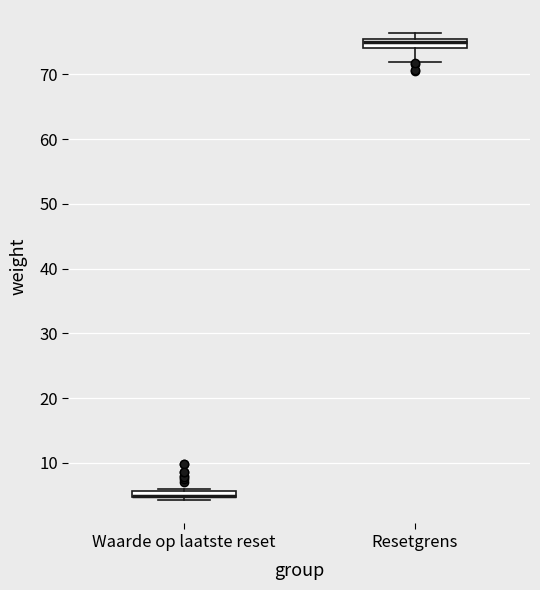

Where does the lower whisker of the box for Resetgrens end on the y-axis? The values are not printed on the chart, so give them approximately, as read against the axis.

72